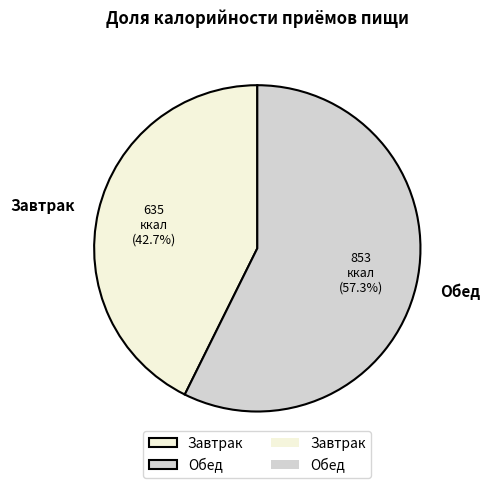

How much of the chart is everything except Обед?

42.7%